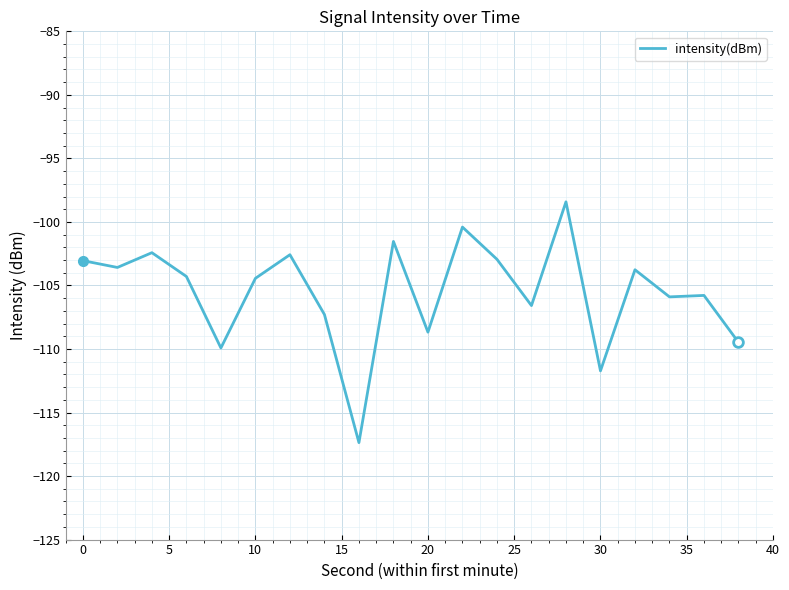

What is the minimum value shown in the chart?

-117.4